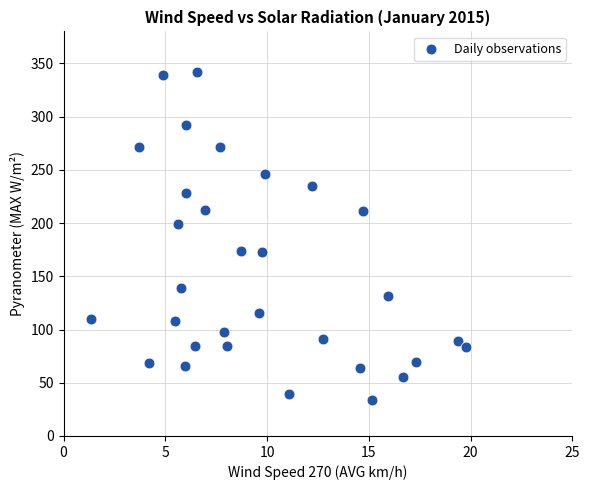

What is the range of Y values (max minus min)?

307.5